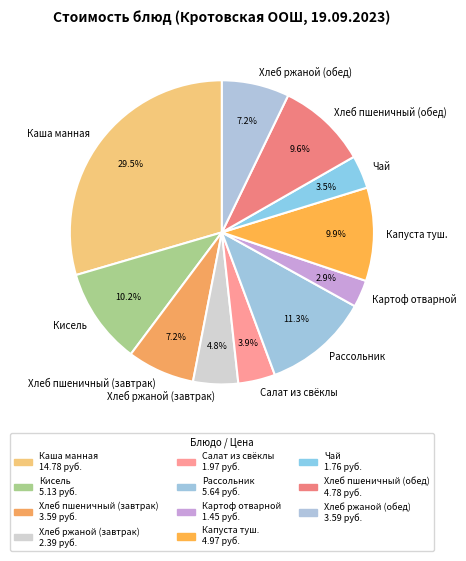

What is the smallest slice in the pie chart?

Картоф отварной